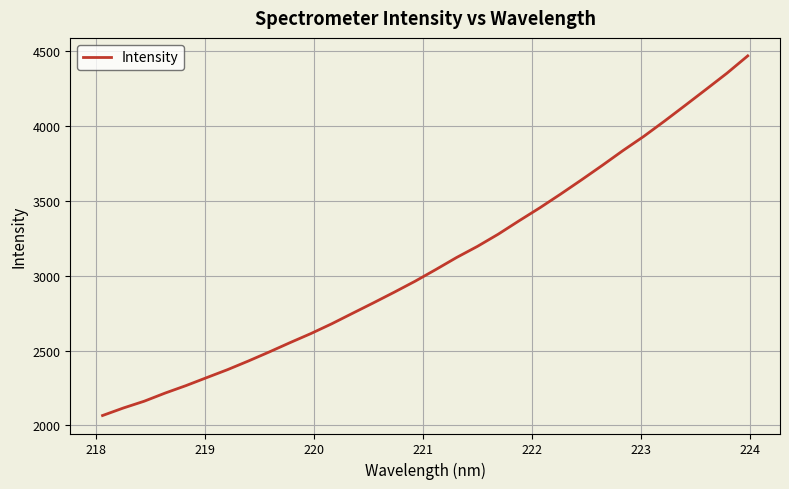

What is the smallest value displayed?

2065.8